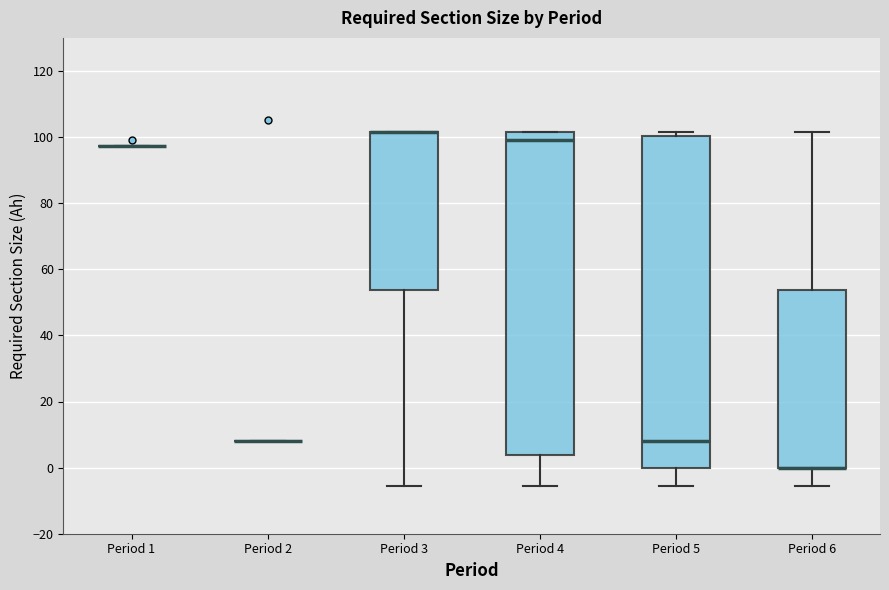

Reading left to right, transcribe this box plot: for each box, give where its median line is, the range the box spans, and where its two whiskers end, as read against the y-axis. The values are not printed on the chart, so give them approximately, as read against the axis.

Period 1: box collapsed to a line at 98, whiskers 98 to 98
Period 2: box collapsed to a line at 8, whiskers 8 to 8
Period 3: median 102 (drawn on the box's upper edge), box 54 to 102, whiskers -6 to 102
Period 4: median 100, box 4 to 102, whiskers -6 to 102
Period 5: median 8, box 0 to 100, whiskers -6 to 102
Period 6: median 0 (drawn on the box's lower edge), box 0 to 54, whiskers -6 to 102